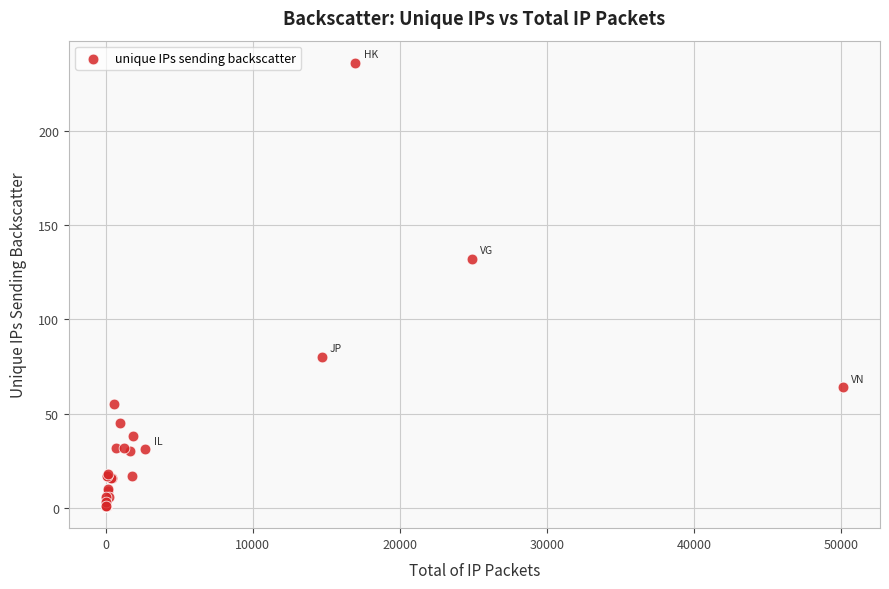

What Y value in the scatter plot is closest to 118?

132